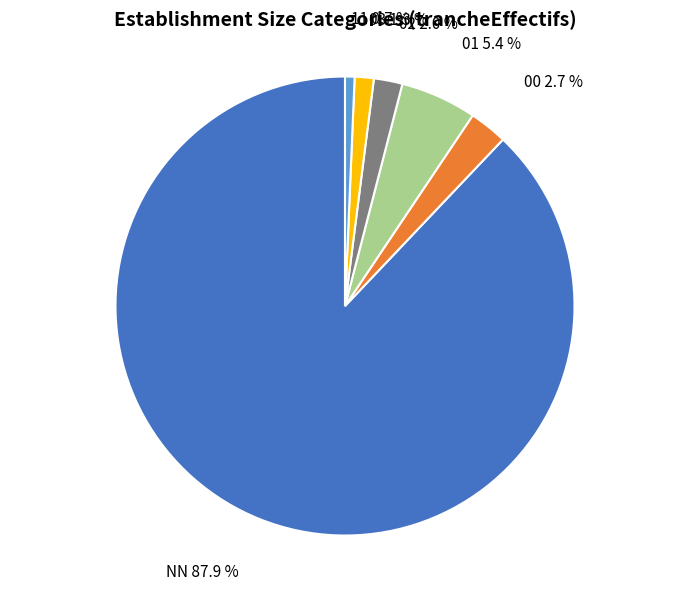

To the nearest percent, what is the average slice percentage?

17%